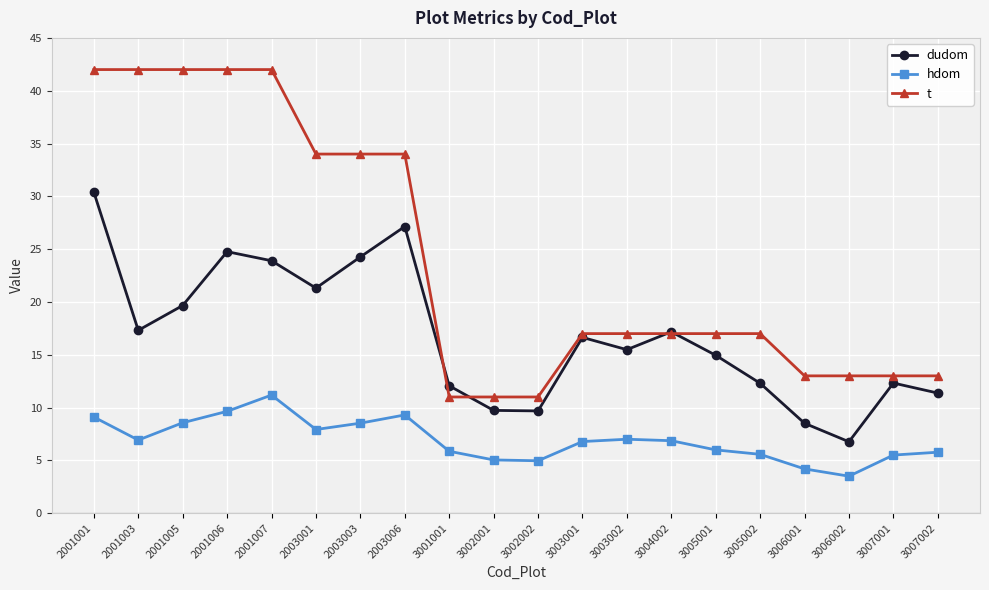

What is the total value across all series at 2001001?

81.5